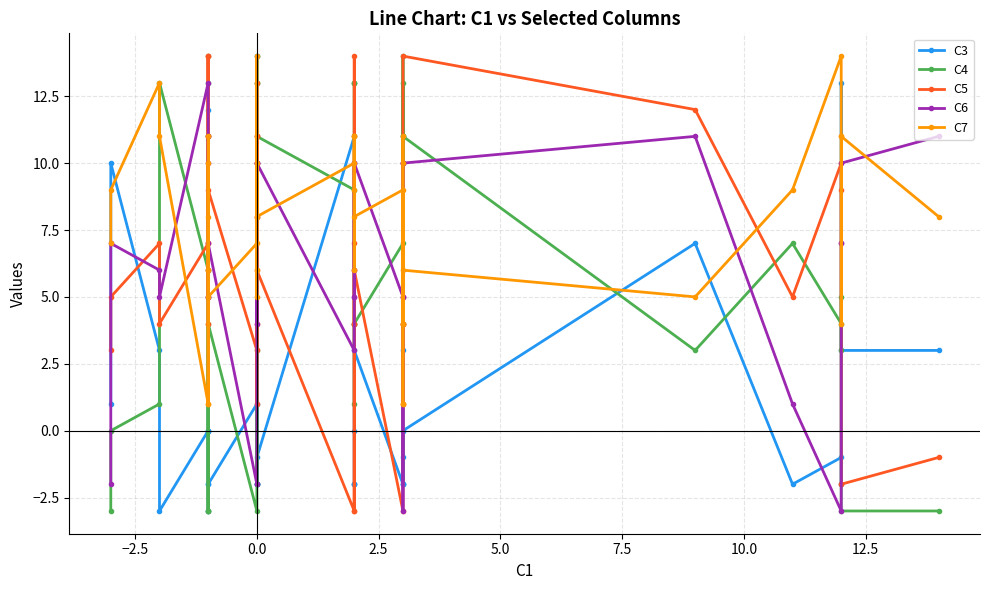

What is the sum of the C7 values at −2.5 and 10.0?

15